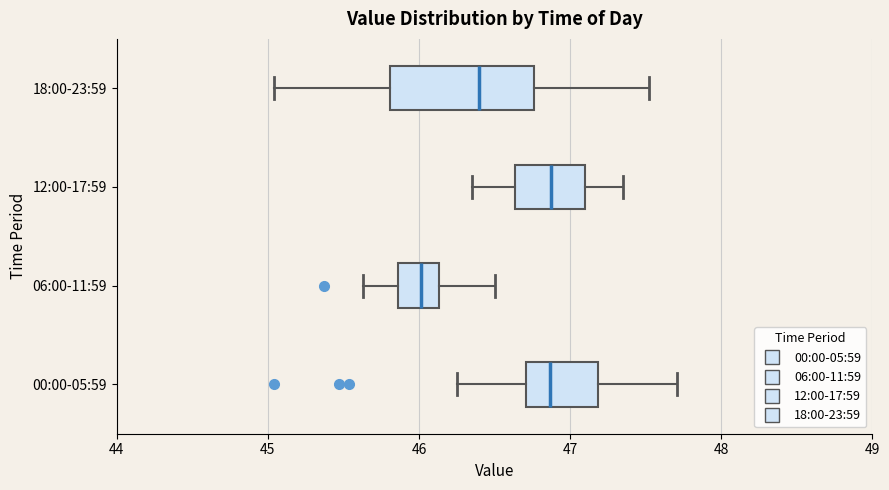

Which box's median line is the furthest to the left?

06:00-11:59